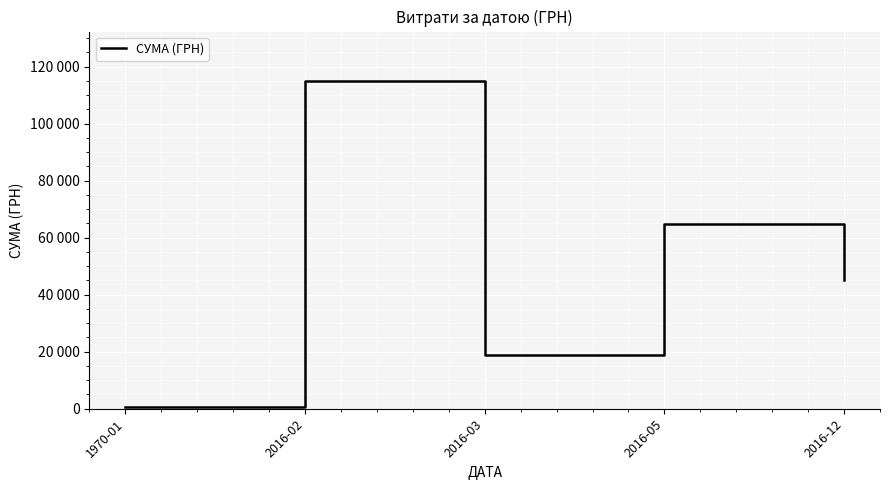

What is the change in value from 2016-02 to 2016-03?

-96200.4